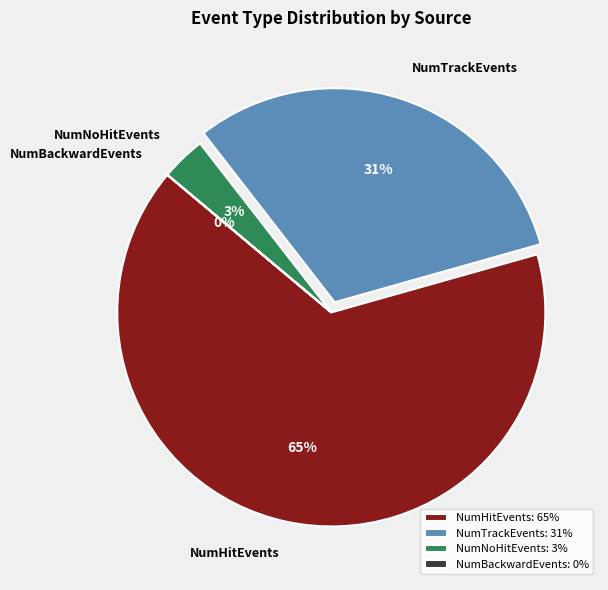

Is the sum of NumHitEvents and NumNoHitEvents greater than half?

Yes